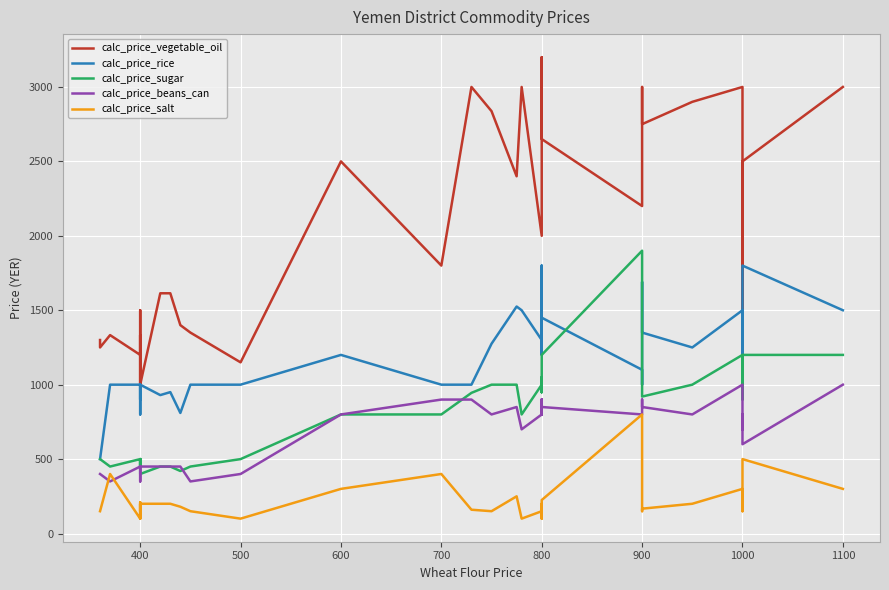

True or false: calc_price_beans_can has a value of 900.0 at 800.

True